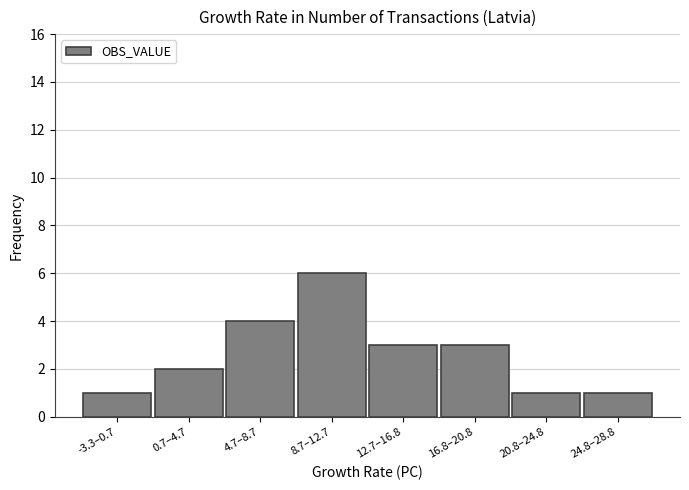

Reading right to left, what are all the values shown in this chart?

24.8–28.8=1	20.8–24.8=1	16.8–20.8=3	12.7–16.8=3	8.7–12.7=6	4.7–8.7=4	0.7–4.7=2	-3.3–0.7=1